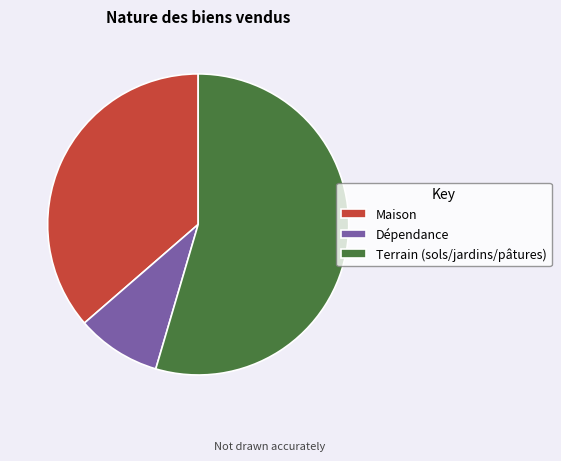

What is the smallest slice in the pie chart?

Dépendance